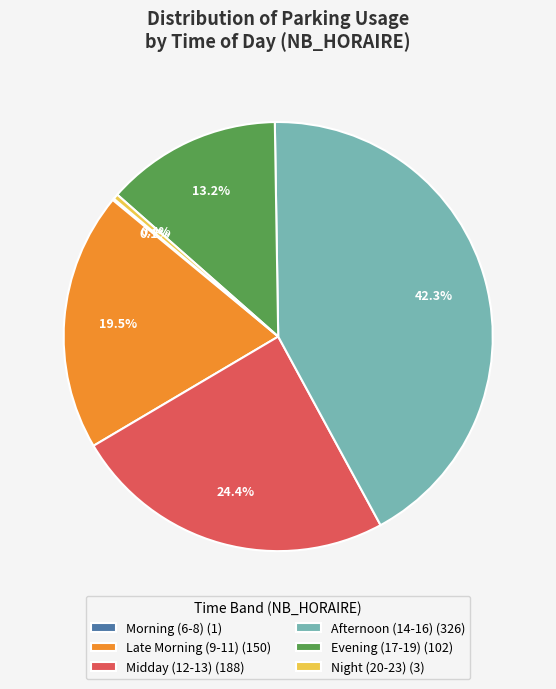

Is there any slice that represents more than half of the pie?

No